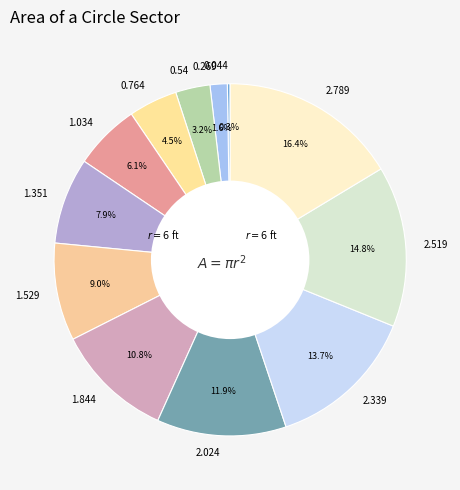

To the nearest percent, what is the combined percentage of 1.529 and 2.024?

21%